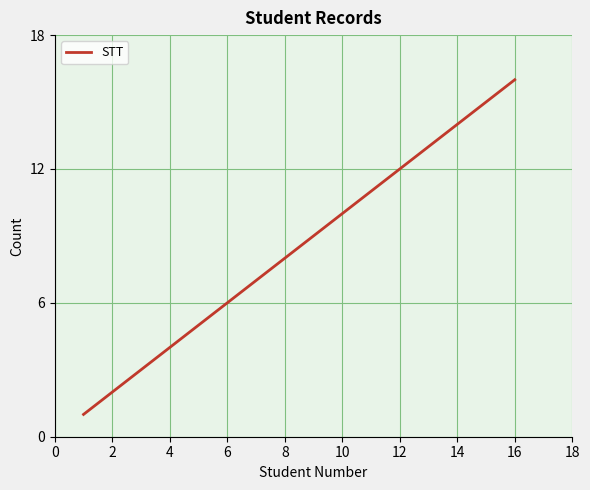

How many lines are shown in the chart?

1